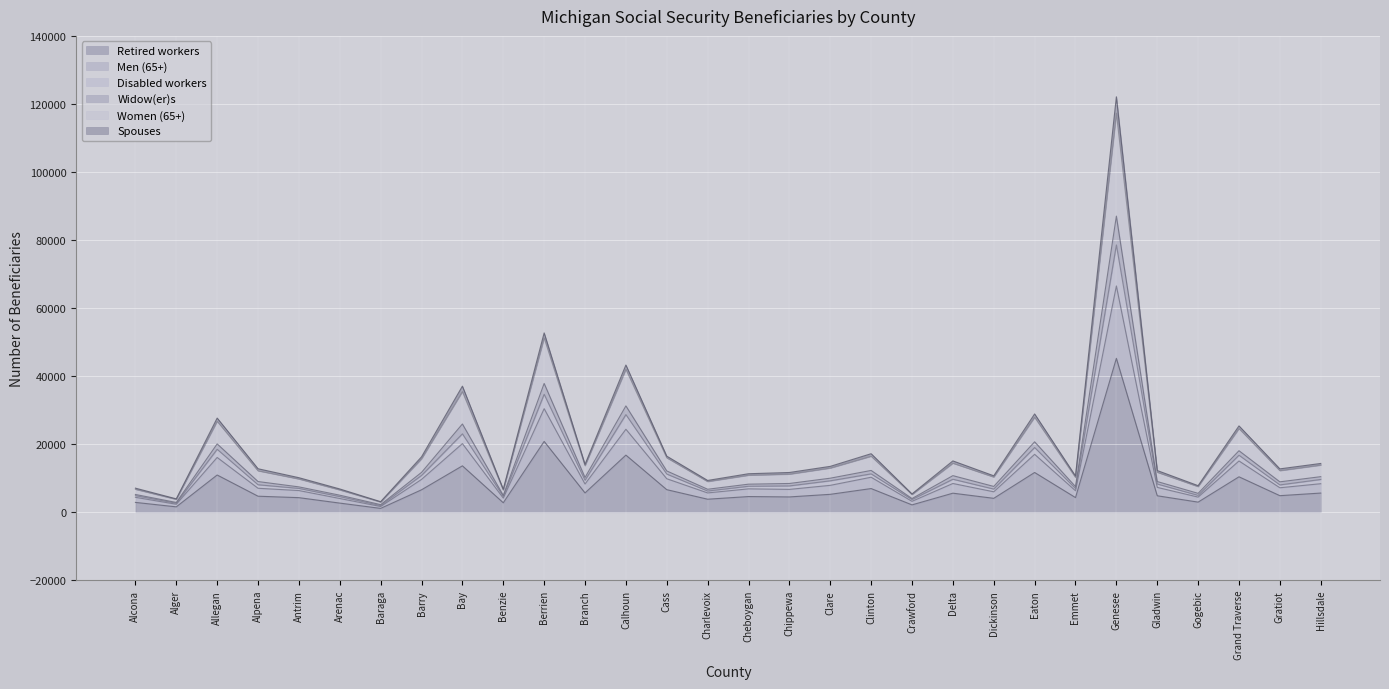

At which label does Retired workers reach its peak?

Genesee